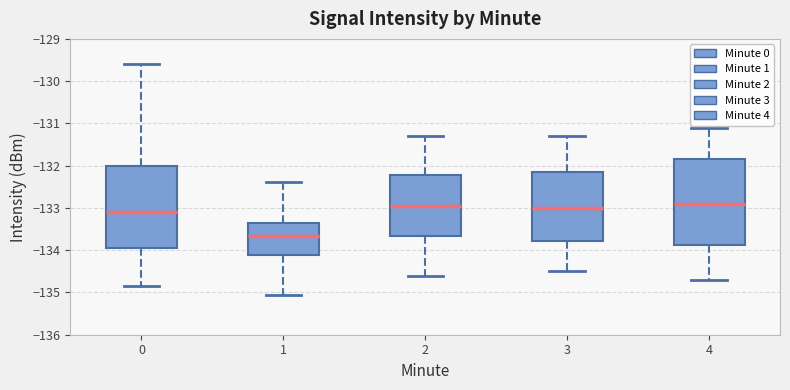

Reading left to right, read every box against the y-axis: the position of its median line, the range the box covers, and the ends of its whiskers. The values are not printed on the chart, so give them approximately, as read against the axis.

0: median -133.1, box -134.0 to -132.0, whiskers -134.8 to -129.6
1: median -133.7, box -134.1 to -133.3, whiskers -135.1 to -132.4
2: median -132.9, box -133.7 to -132.2, whiskers -134.6 to -131.3
3: median -133.0, box -133.8 to -132.1, whiskers -134.5 to -131.3
4: median -132.9, box -133.9 to -131.8, whiskers -134.7 to -131.1